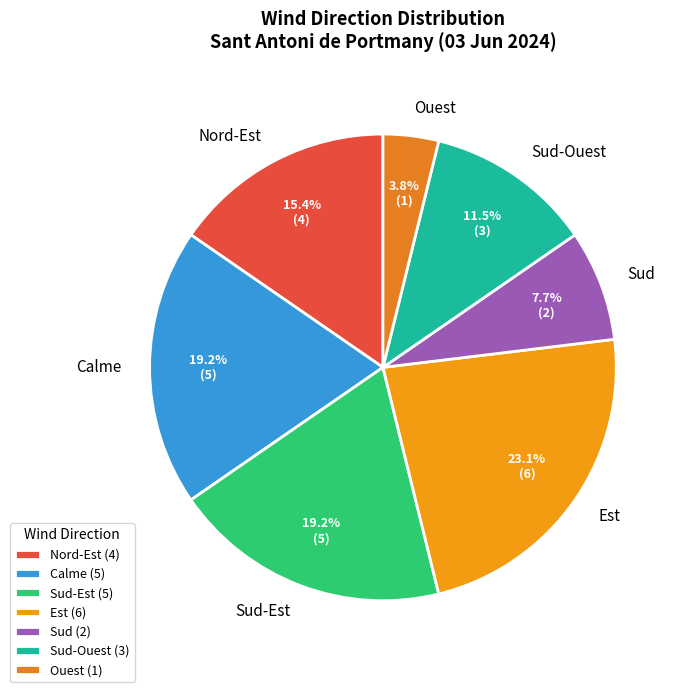

Is there a majority slice in this chart?

No